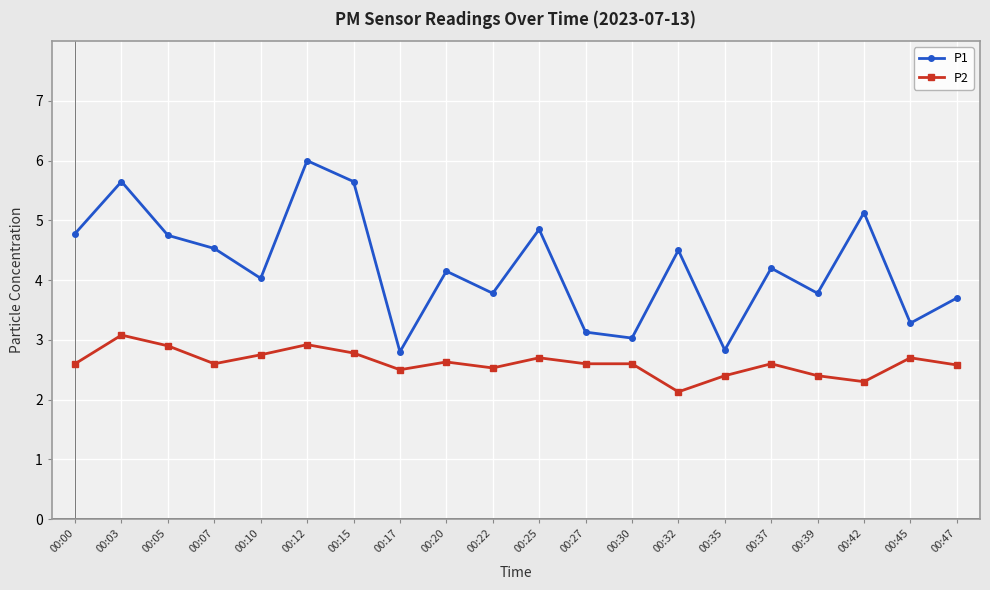

True or false: P2 and P1 cross at least once.

False